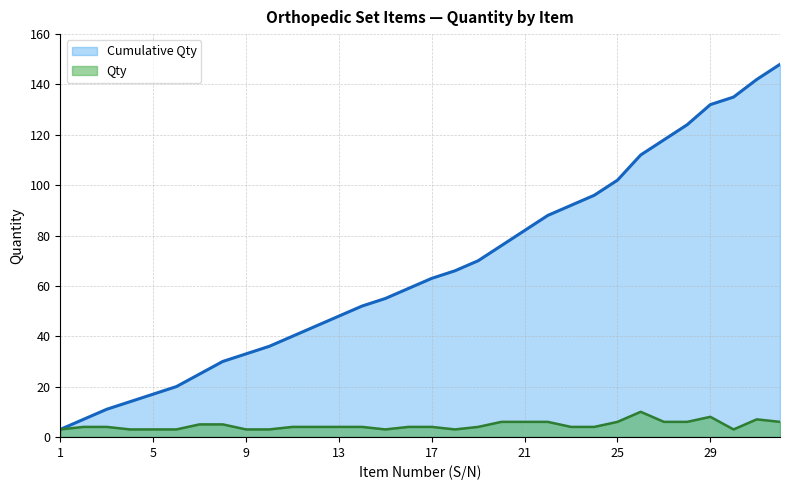

Which series has the largest range (max minus min)?

Cumulative Qty